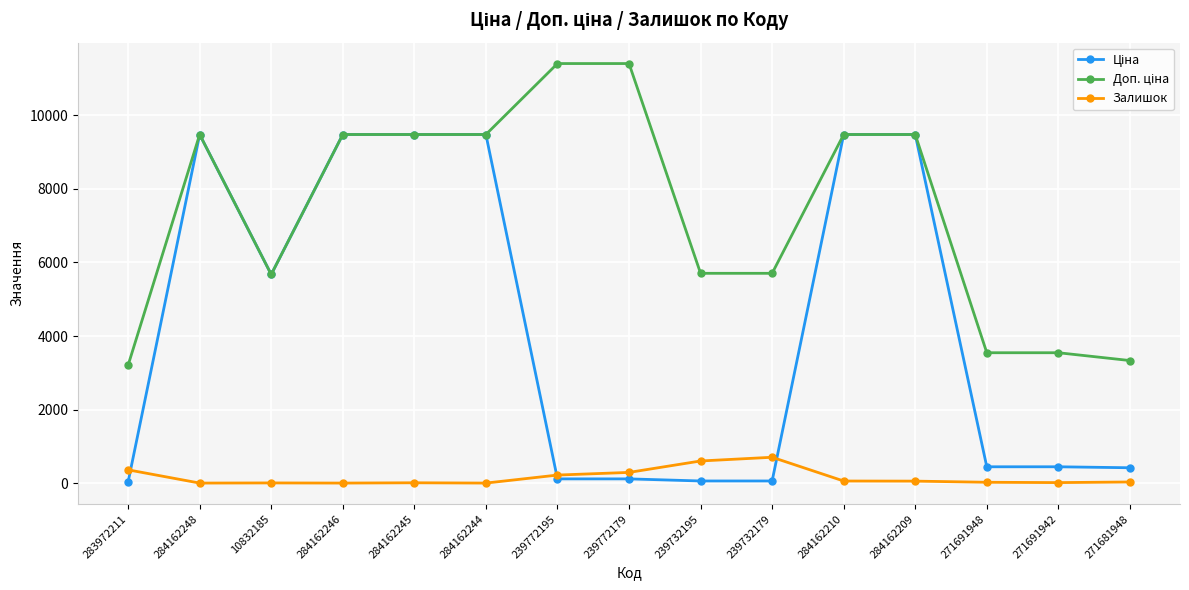

At how many categories does at least one series exceed 5241?

11